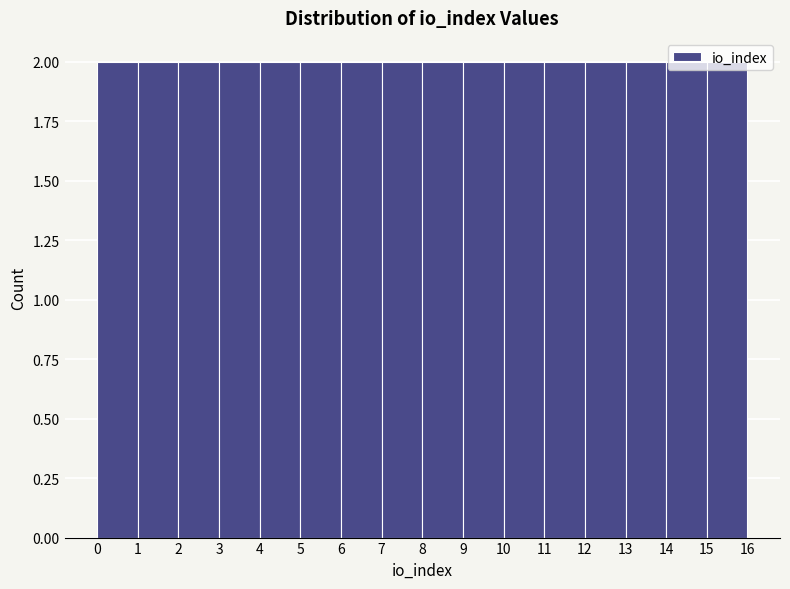

Reading left to right, transcribe this chart: for each bar, give the range it covers on the x-axis and its height. The values are not printed on the chart, so give them approximately, as read against the axis.

0 to 1: 2
1 to 2: 2
2 to 3: 2
3 to 4: 2
4 to 5: 2
5 to 6: 2
6 to 7: 2
7 to 8: 2
8 to 9: 2
9 to 10: 2
10 to 11: 2
11 to 12: 2
12 to 13: 2
13 to 14: 2
14 to 15: 2
15 to 16: 2